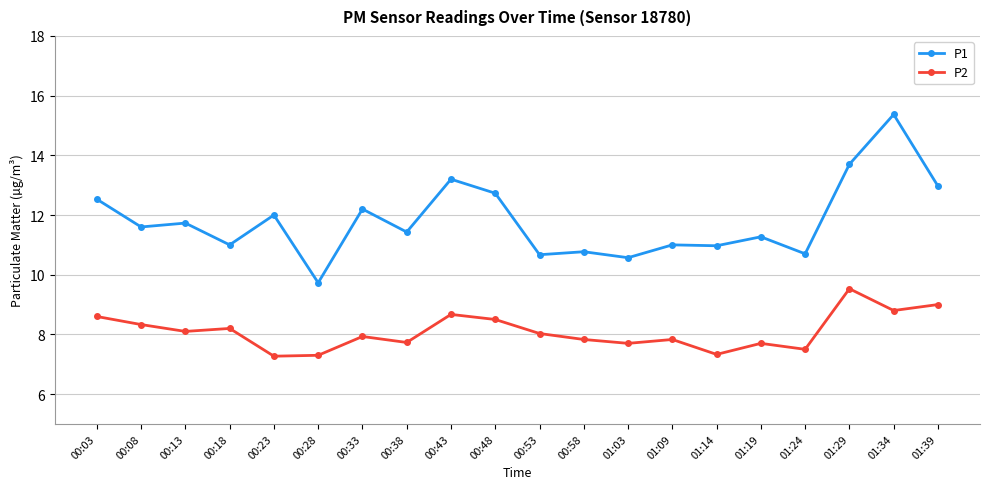

What is the sum of all P1 values?

236.1